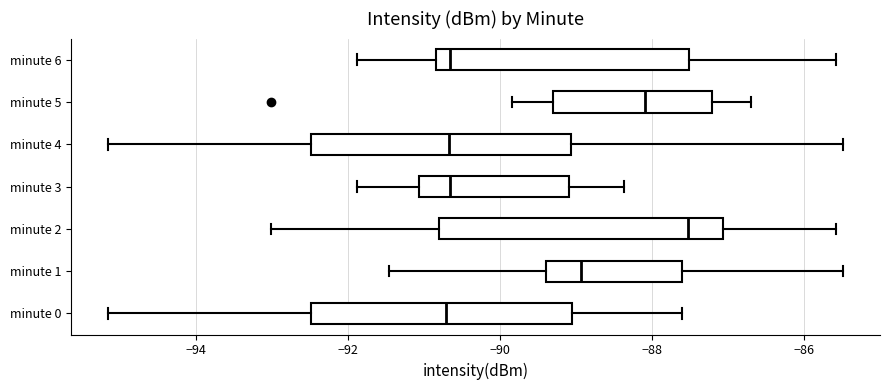

Reading bottom to top, transcribe this box plot: for each box, give where its median line is, the range the box spans, and where its two whiskers end, as read against the x-axis. The values are not printed on the chart, so give them approximately, as read against the axis.

minute 0: median -90.8, box -92.4 to -89.0, whiskers -95.2 to -87.6
minute 1: median -89.0, box -89.4 to -87.6, whiskers -91.4 to -85.4
minute 2: median -87.6, box -90.8 to -87.0, whiskers -93.0 to -85.6
minute 3: median -90.6, box -91.0 to -89.0, whiskers -91.8 to -88.4
minute 4: median -90.6, box -92.4 to -89.0, whiskers -95.2 to -85.4
minute 5: median -88.0, box -89.4 to -87.2, whiskers -89.8 to -86.6
minute 6: median -90.6, box -90.8 to -87.6, whiskers -91.8 to -85.6